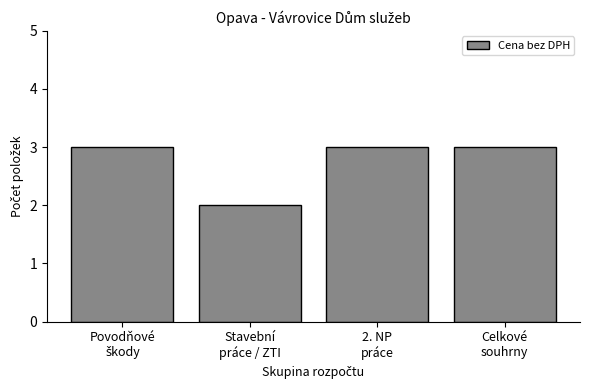

Reading left to right, what are all the values shown in this chart?

3	2	3	3